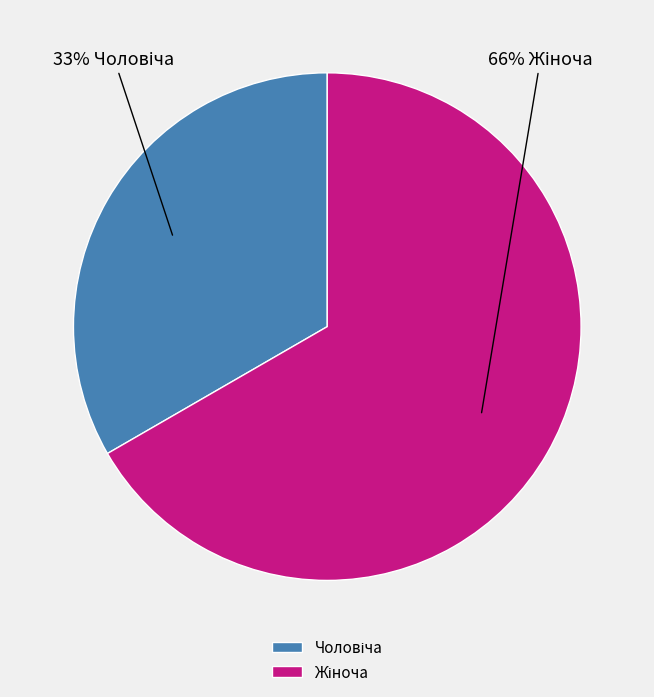

Does Чоловіча represent more than half of the total?

No